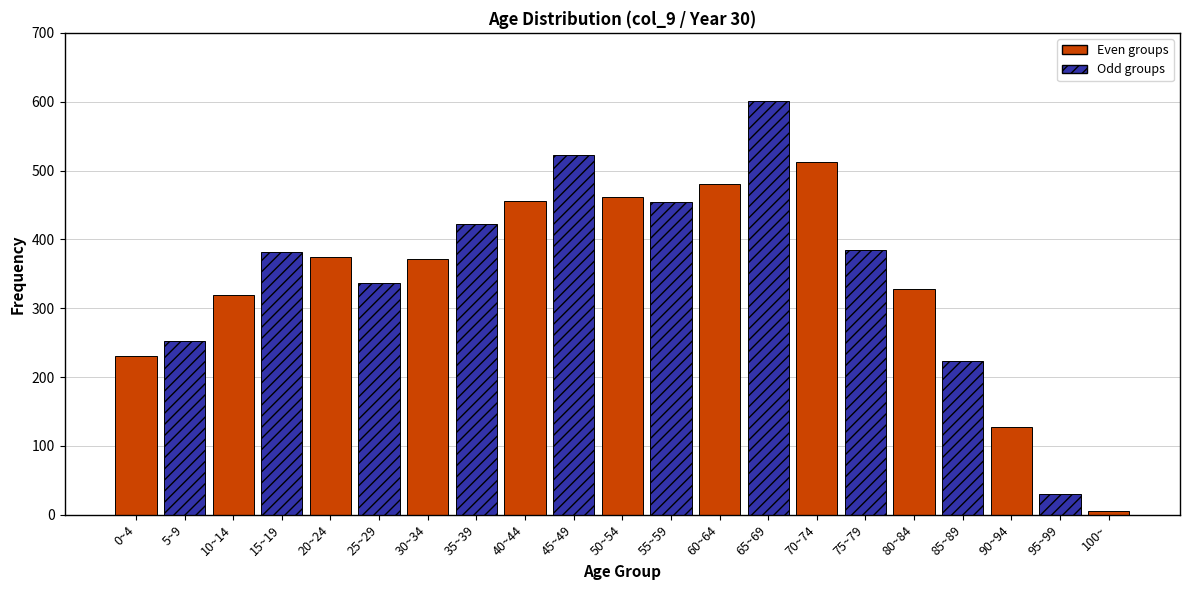

What is the sum of all values?

7275